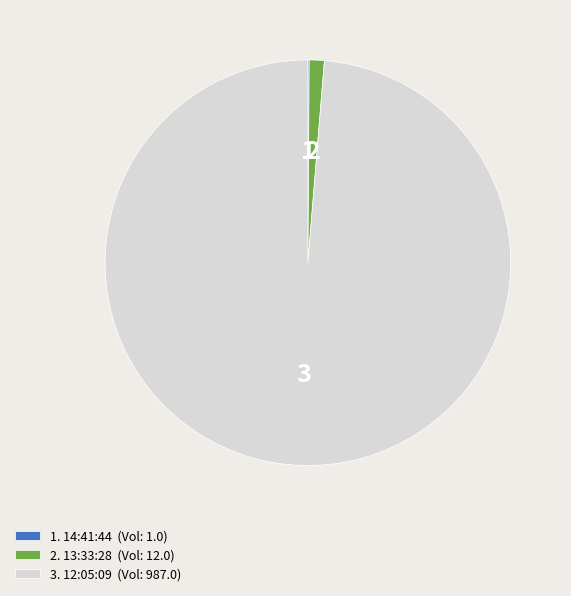

Is the sum of 3. 12:05:09 (Vol: 987.0) and 2. 13:33:28 (Vol: 12.0) greater than half?

Yes